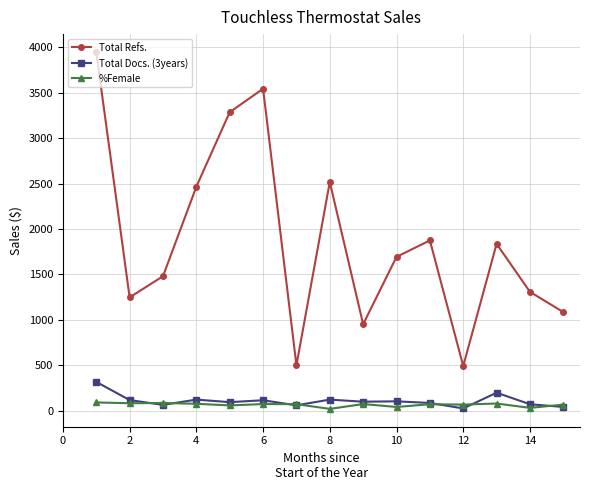

True or false: Total Refs. has more than 1 interior local peaks.

True